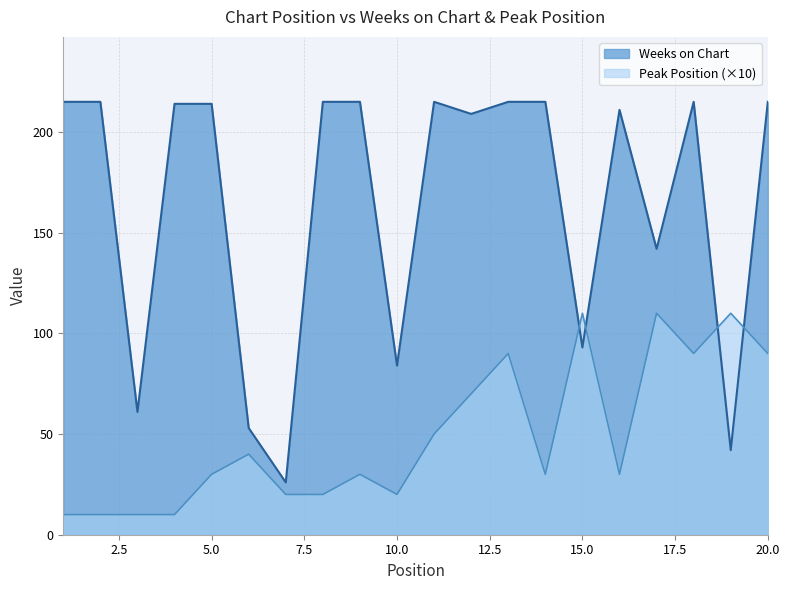

The Peak Position series shows 15 at 5. True or false?

False